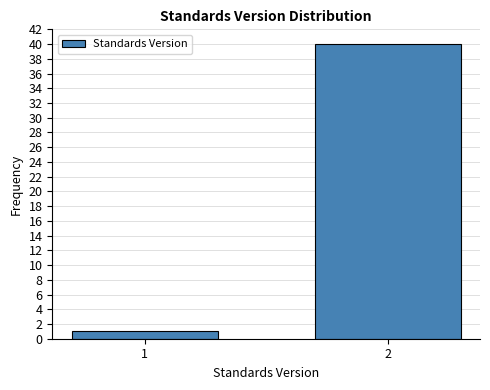

Reading right to left, transcribe all the data shown in this chart.

40	1